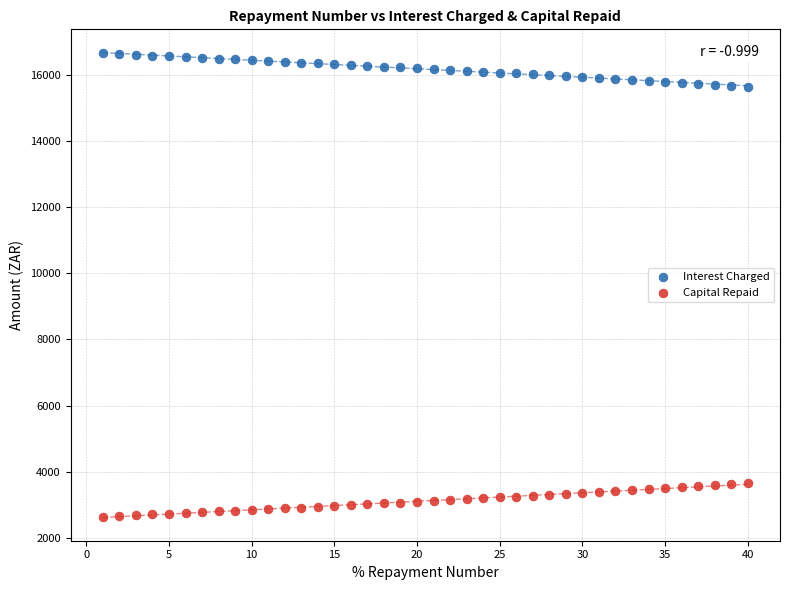

Which series contains the lowest Y value?

Capital Repaid